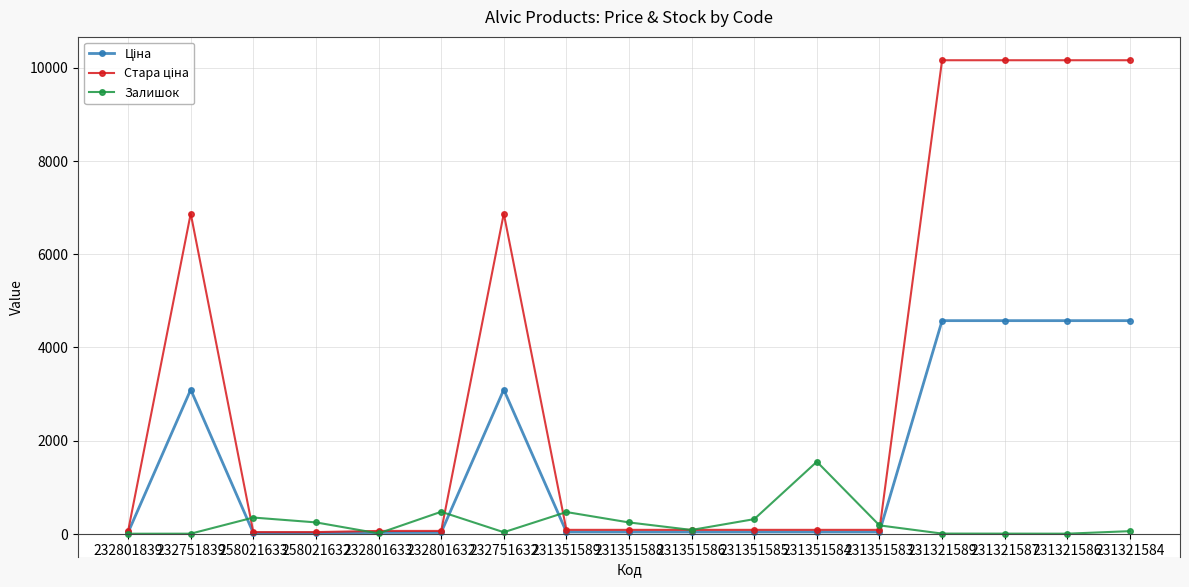

What is the spread (max minus min) of values at 231321589?

10155.6